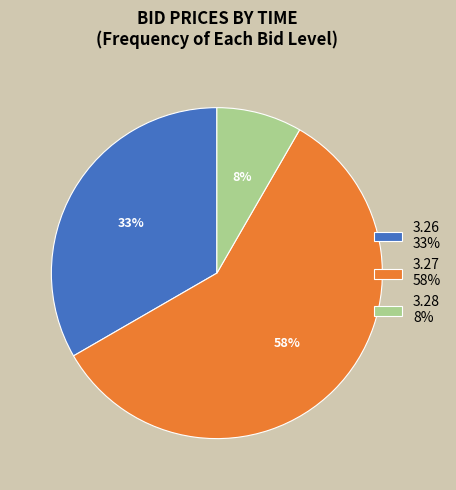

What is the ratio of the value at 3.26 33% to the value at 3.27 58%?

0.6